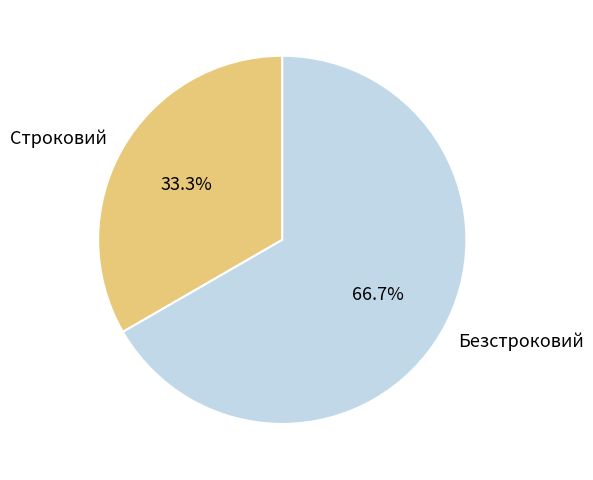

How many segments does this pie chart have?

2